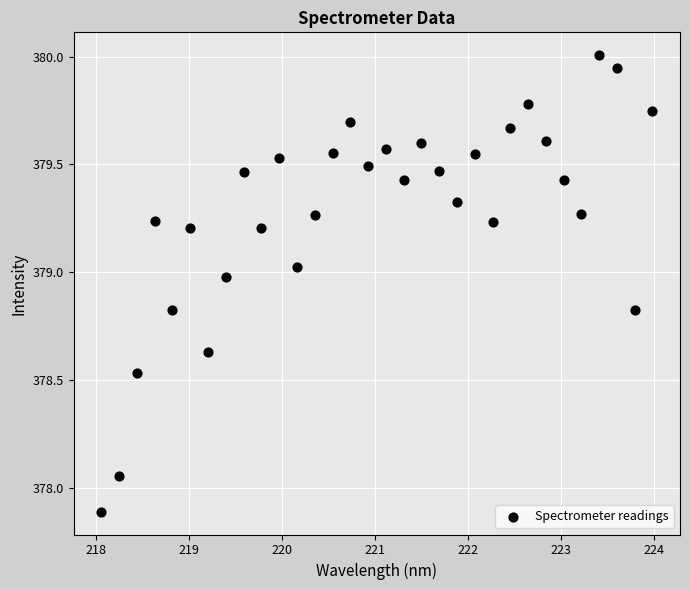

What is the range of X values (max minus min)?

5.9